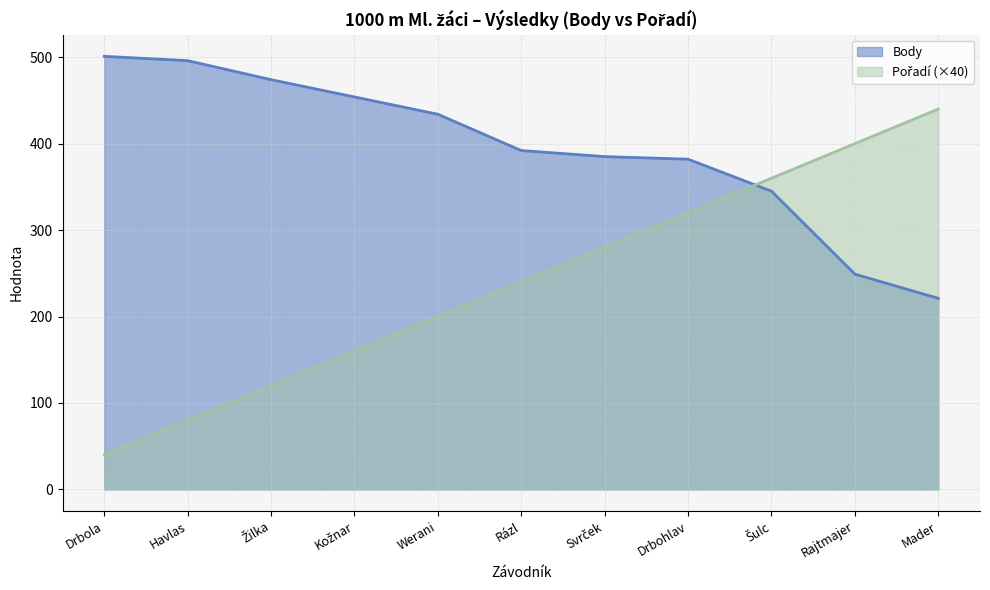

Where is Body nearest to the value 361?

Šulc